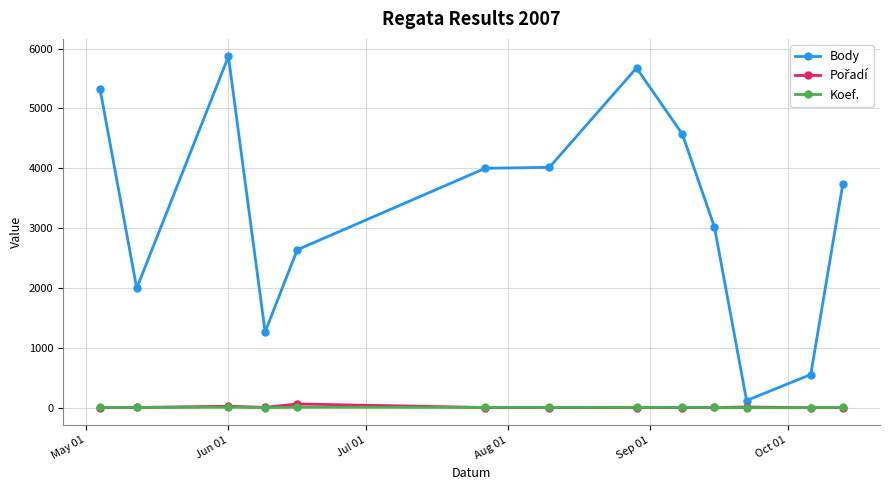

At how many categories does at least one series exceed 1690?

10